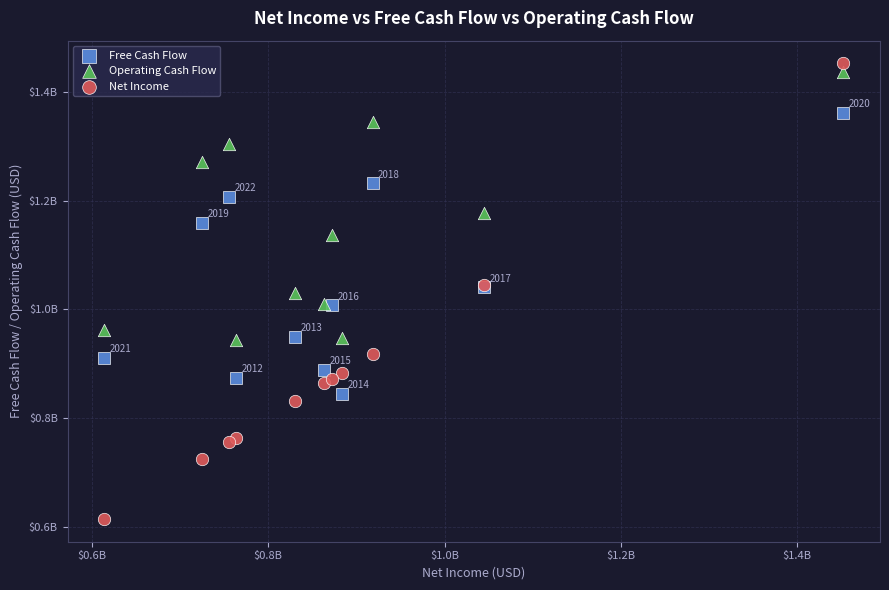

Which series contains the lowest Y value?

Net Income